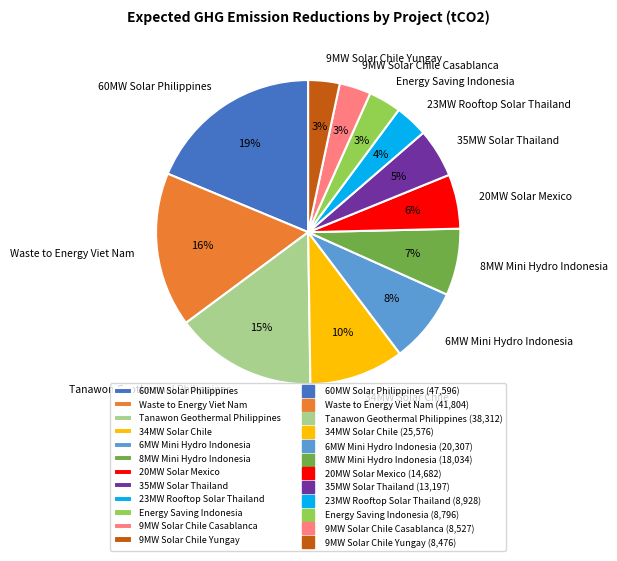

Is there a majority slice in this chart?

No